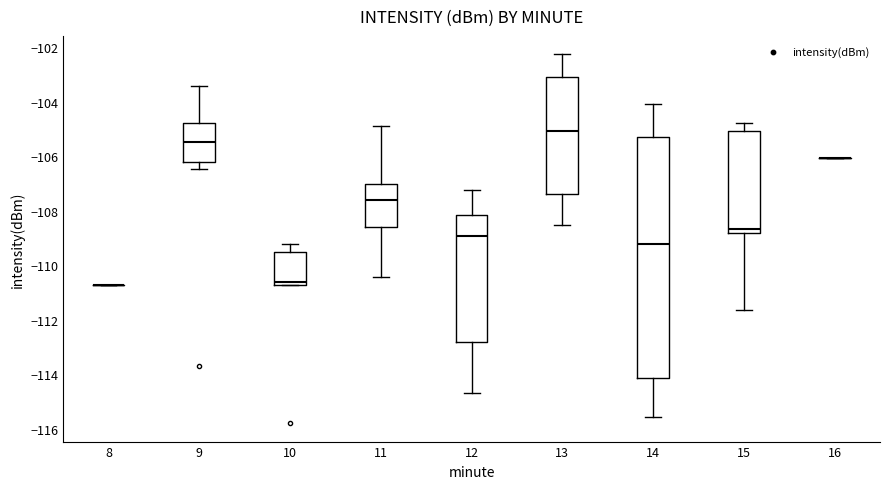

Reading left to right, read every box against the y-axis: the position of its median line, the range the box covers, and the ends of its whiskers. The values are not printed on the chart, so give them approximately, as read against the axis.

8: box collapsed to a line at -110.8, whiskers -110.8 to -110.8
9: median -105.4, box -106.2 to -104.8, whiskers -106.4 to -103.4
10: median -110.6, box -110.8 to -109.6, whiskers -110.8 to -109.2
11: median -107.6, box -108.6 to -107.0, whiskers -110.4 to -105.0
12: median -109.0, box -112.8 to -108.2, whiskers -114.6 to -107.2
13: median -105.0, box -107.4 to -103.0, whiskers -108.6 to -102.2
14: median -109.2, box -114.2 to -105.4, whiskers -115.6 to -104.0
15: median -108.6, box -108.8 to -105.0, whiskers -111.6 to -104.8
16: box collapsed to a line at -106.0, whiskers -106.0 to -106.0